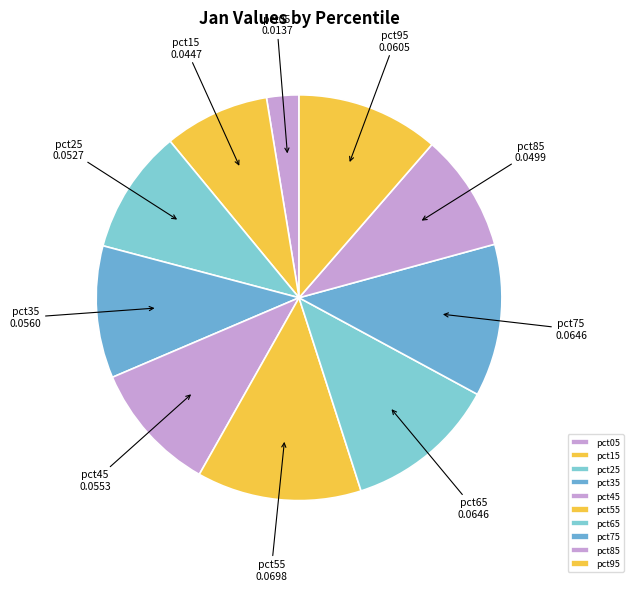

The pct75 slice represents 12% of the pie. True or false?

True